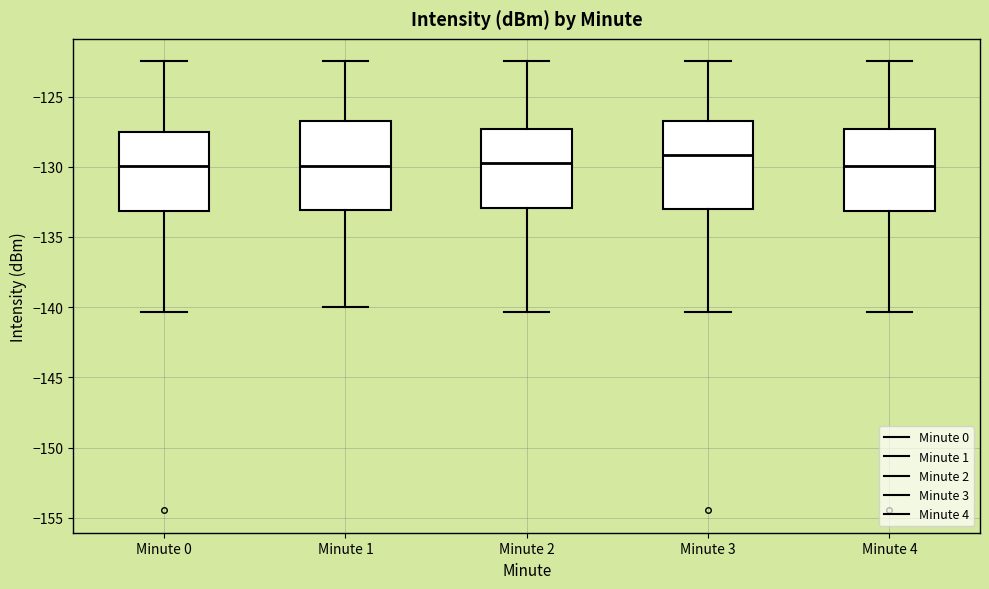

Reading left to right, read every box against the y-axis: the position of its median line, the range the box covers, and the ends of its whiskers. The values are not printed on the chart, so give them approximately, as read against the axis.

Minute 0: median -130.0, box -133.0 to -127.5, whiskers -140.5 to -122.5
Minute 1: median -130.0, box -133.0 to -126.5, whiskers -140.0 to -122.5
Minute 2: median -129.5, box -133.0 to -127.5, whiskers -140.5 to -122.5
Minute 3: median -129.0, box -133.0 to -126.5, whiskers -140.5 to -122.5
Minute 4: median -130.0, box -133.0 to -127.5, whiskers -140.5 to -122.5